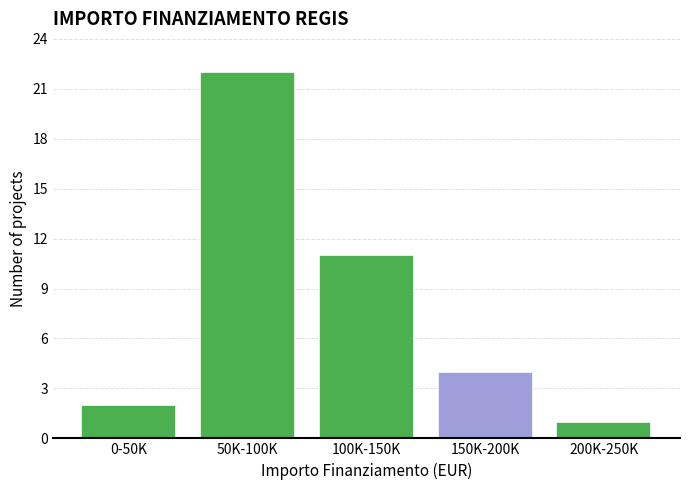

Reading left to right, what are all the values shown in this chart?

2	22	11	4	1